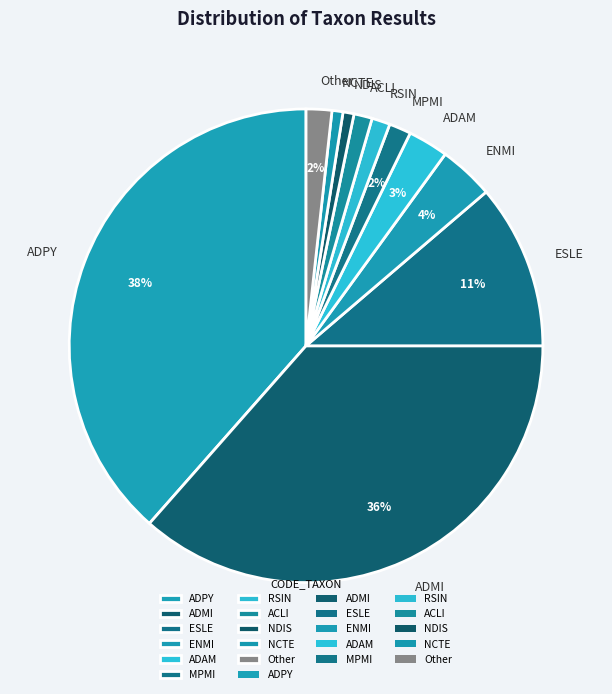

Combined, do ADMI and Other account for over 50%?

No